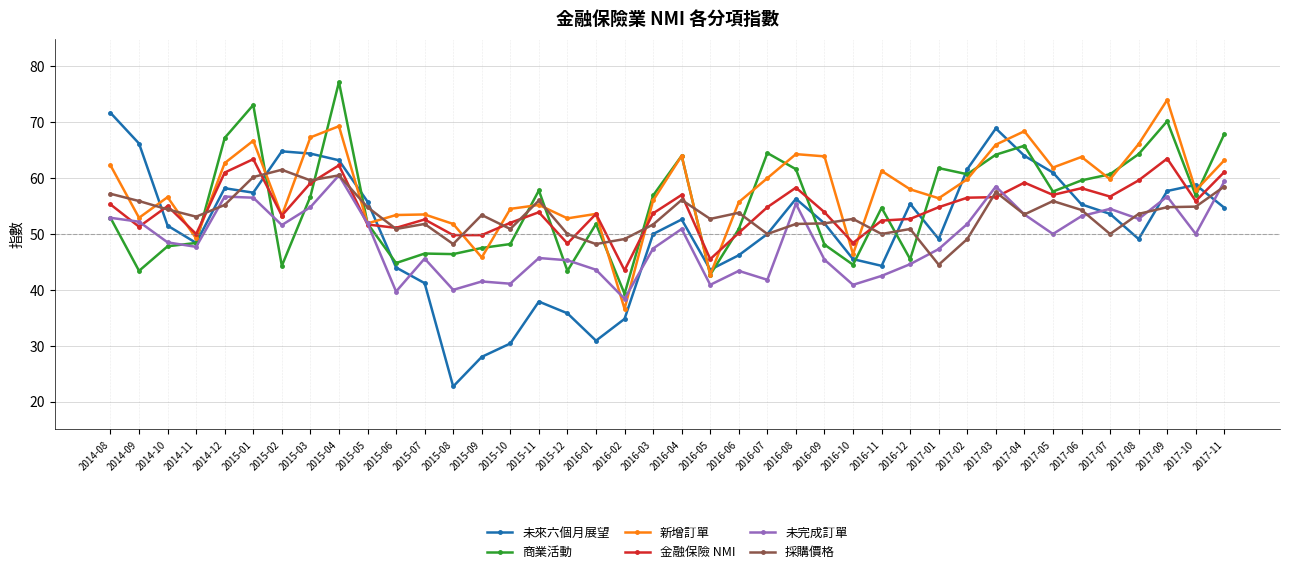

At which label does 新增訂單 first exceed 58?

2014-08